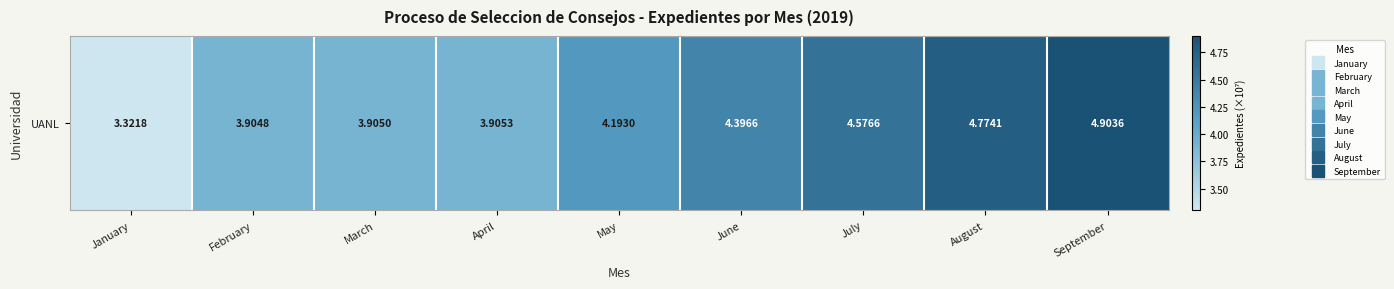

What is the sum of all values?

37.9